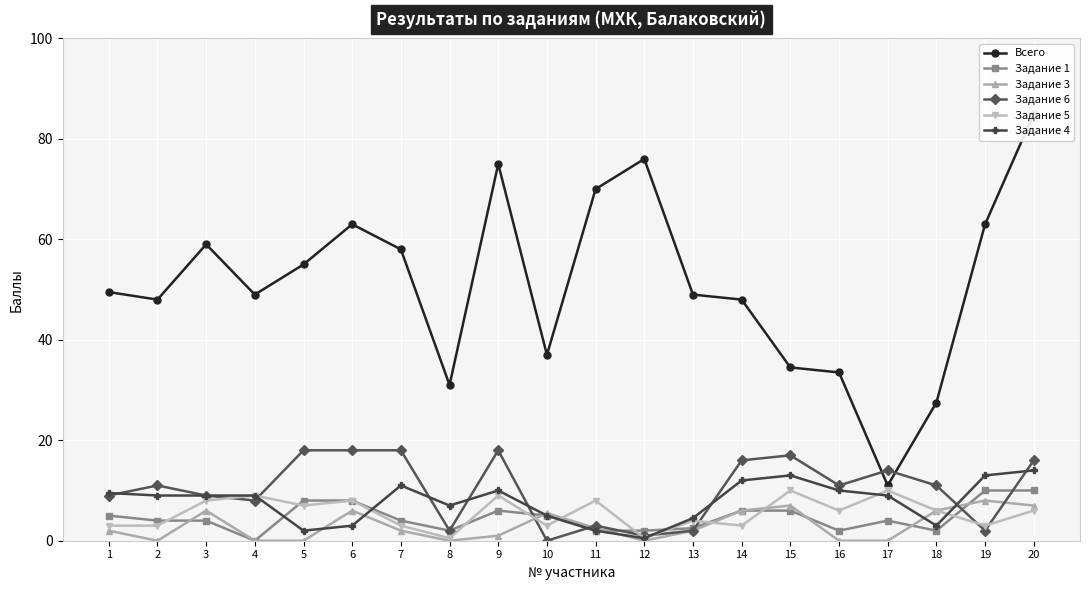

What is the total value across all series at 6?

106.0